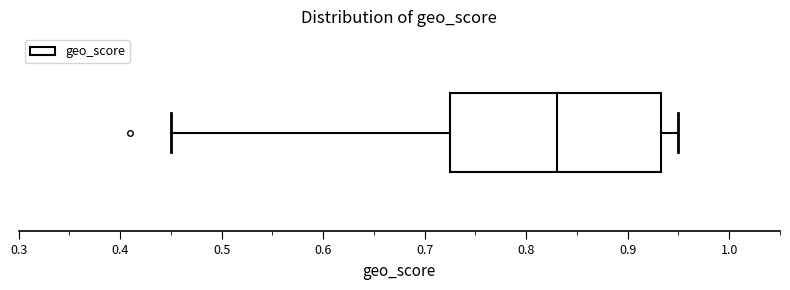

Transcribe this box plot: give where the median line is, the range the box spans, and where the two whiskers end, as read against the x-axis. The values are not printed on the chart, so give them approximately, as read against the axis.

median 0.83, box 0.73 to 0.93, whiskers 0.45 to 0.95